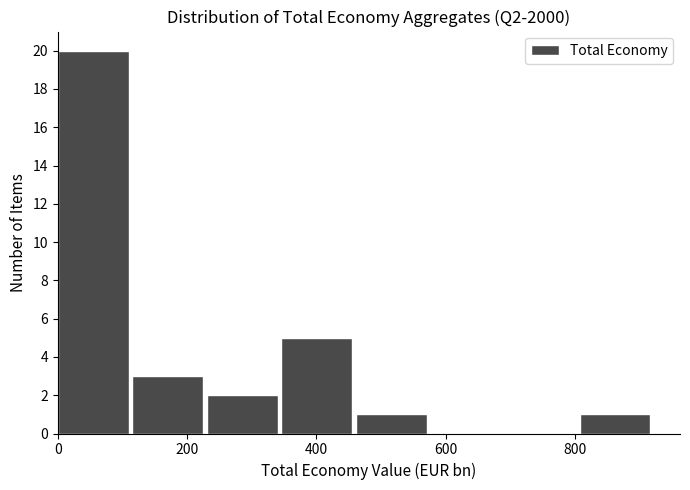

What is the height of the bar covering 460 to 580 on the x-axis? Neither the bar edges nor the heights are printed on the chart, so give them approximately, as read against the axes.

1